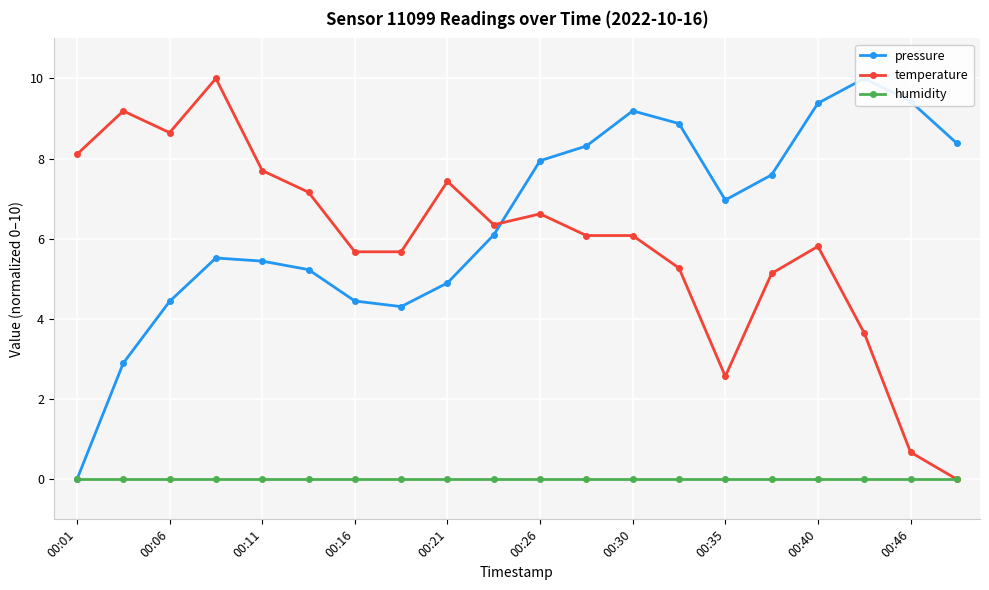

The temperature series shows 8.1 at 00:01. True or false?

True